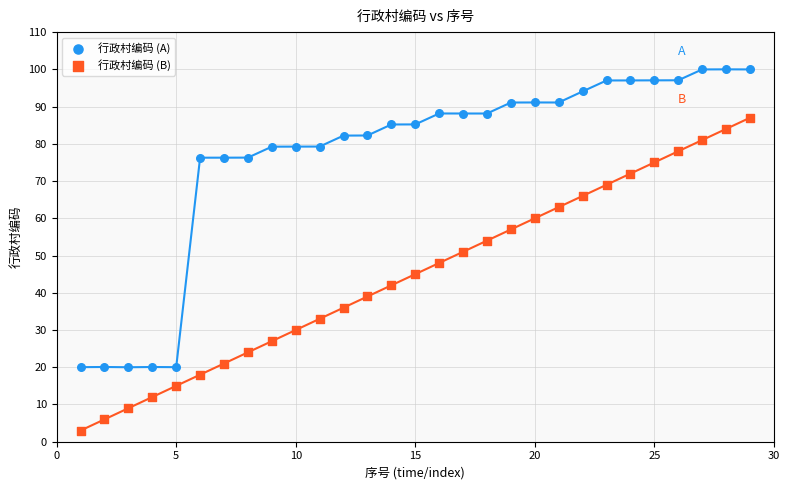

Across all data points, what is the range of X values (max minus min)?

28.0